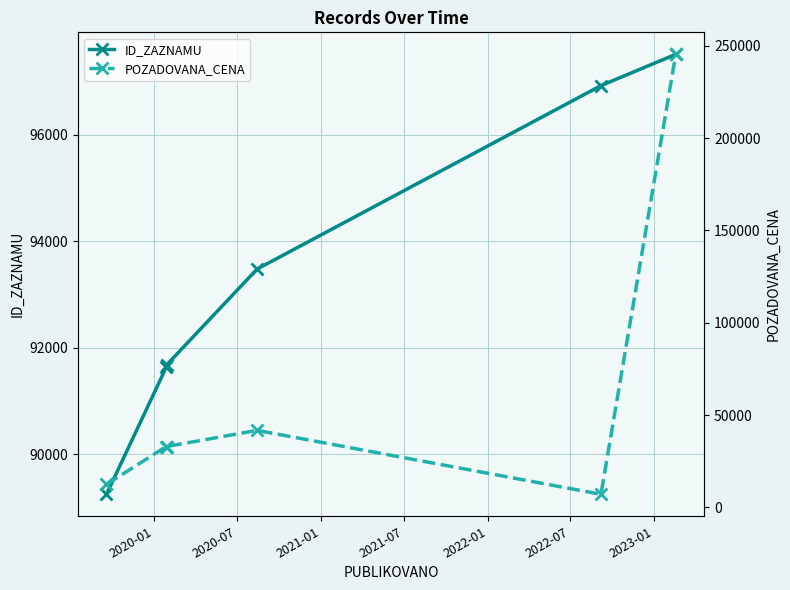

What are all the series names shown in the legend?

ID_ZAZNAMU, POZADOVANA_CENA